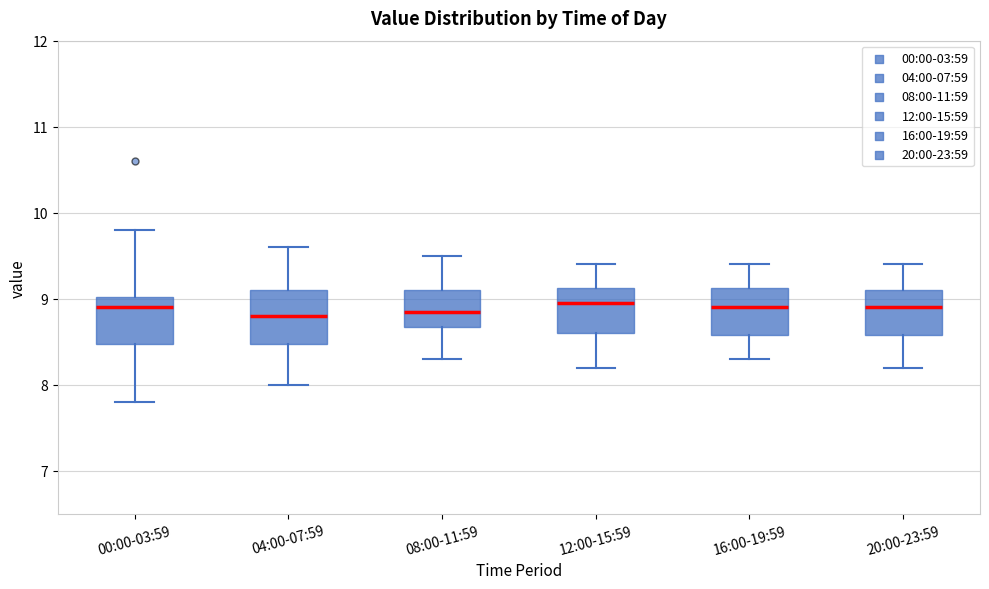

Reading left to right, read every box against the y-axis: the position of its median line, the range the box covers, and the ends of its whiskers. The values are not printed on the chart, so give them approximately, as read against the axis.

00:00-03:59: median 8.9, box 8.5 to 9.0, whiskers 7.8 to 9.8
04:00-07:59: median 8.8, box 8.5 to 9.1, whiskers 8.0 to 9.6
08:00-11:59: median 8.9, box 8.7 to 9.1, whiskers 8.3 to 9.5
12:00-15:59: median 9.0, box 8.6 to 9.1, whiskers 8.2 to 9.4
16:00-19:59: median 8.9, box 8.6 to 9.1, whiskers 8.3 to 9.4
20:00-23:59: median 8.9, box 8.6 to 9.1, whiskers 8.2 to 9.4